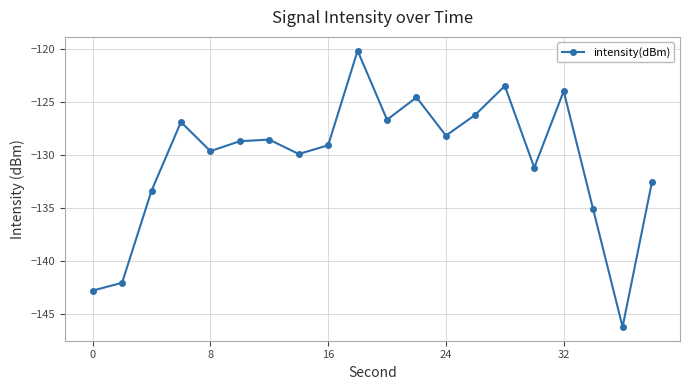

What is the greatest value displayed?

-120.2